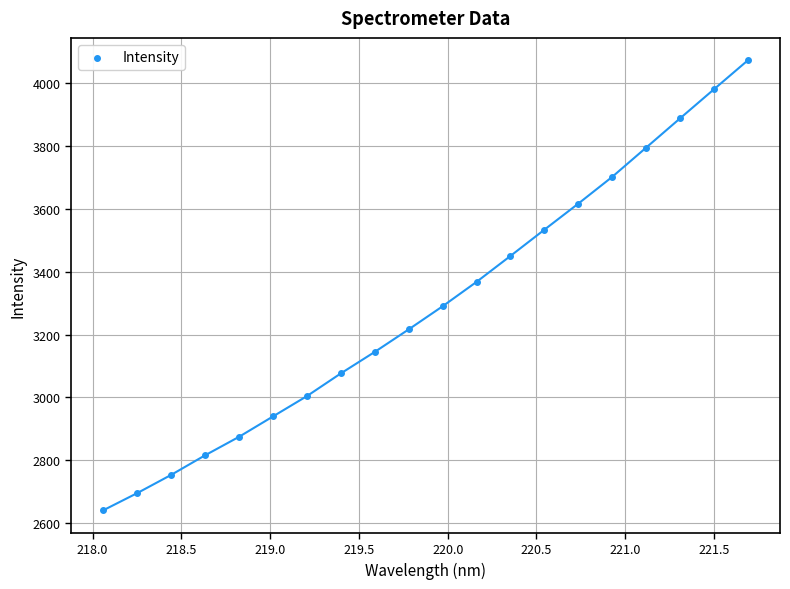

What is the range of X values (max minus min)?

3.6